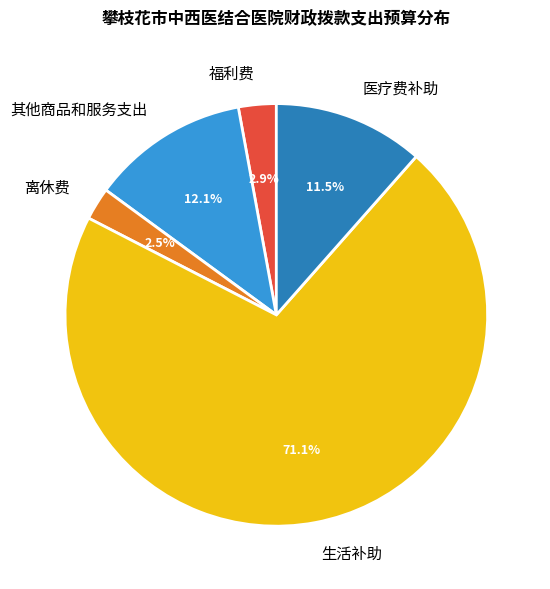

Which has a higher value, 其他商品和服务支出 or 医疗费补助?

其他商品和服务支出